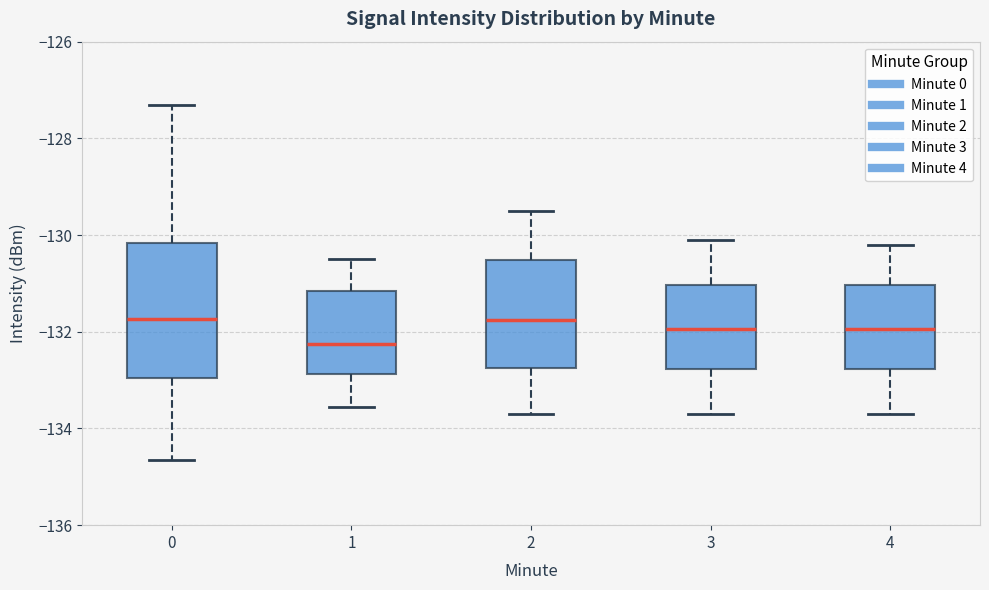

Which box's median line is the lowest?

1